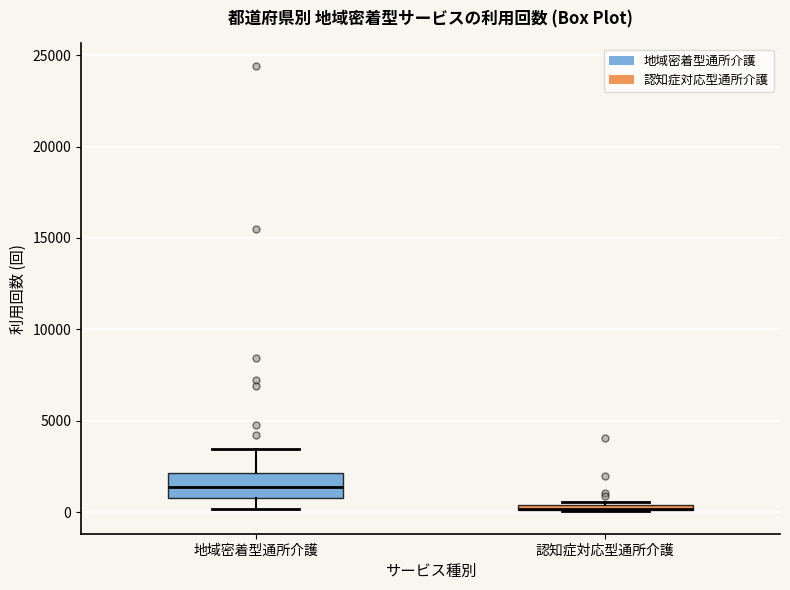

Where is the lower edge of the box for 地域密着型通所介護 on the y-axis? The values are not printed on the chart, so give them approximately, as read against the axis.

1000